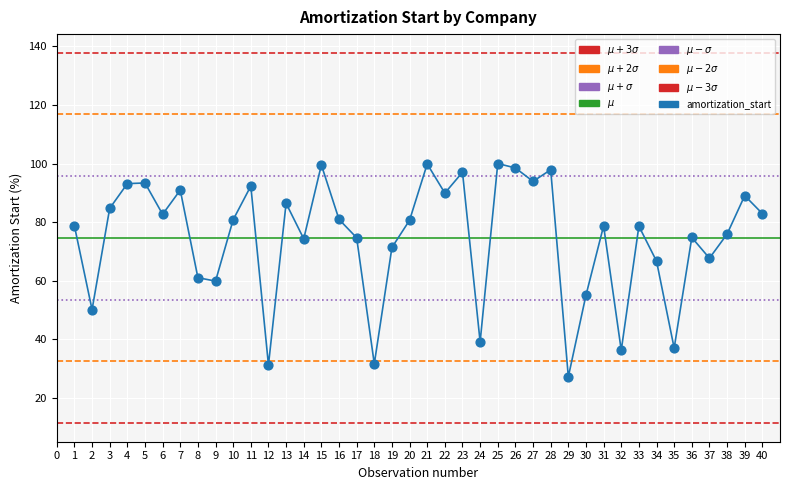

What is the range of Y values (max minus min)?

72.8